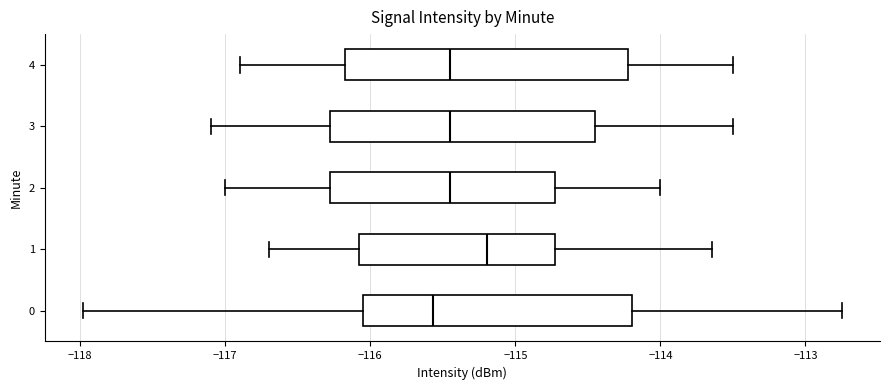

Reading bottom to top, transcribe this box plot: for each box, give where its median line is, the range the box spans, and where its two whiskers end, as read against the x-axis. The values are not printed on the chart, so give them approximately, as read against the axis.

0: median -115.6, box -116.0 to -114.2, whiskers -118.0 to -112.7
1: median -115.2, box -116.1 to -114.7, whiskers -116.7 to -113.6
2: median -115.4, box -116.3 to -114.7, whiskers -117.0 to -114.0
3: median -115.4, box -116.3 to -114.4, whiskers -117.1 to -113.5
4: median -115.4, box -116.2 to -114.2, whiskers -116.9 to -113.5